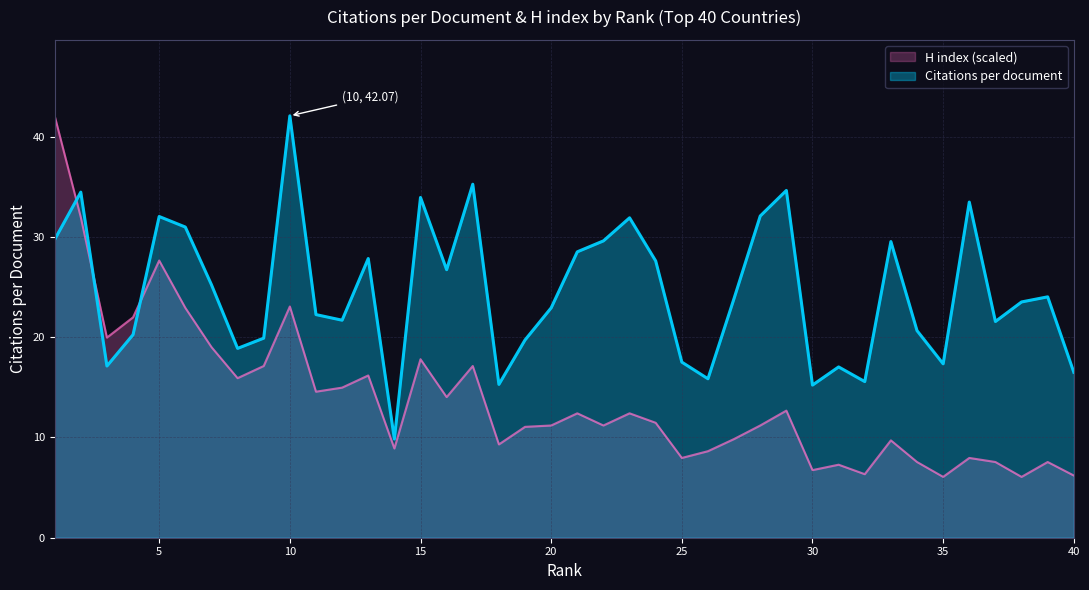

At how many categories does at least one series exceed 30?

11